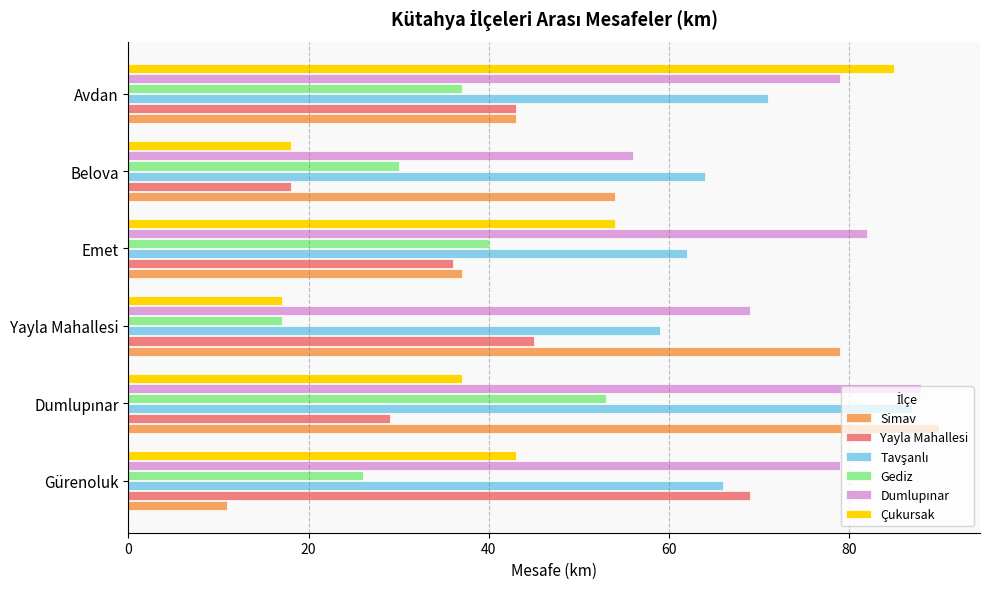

Where is Gediz nearest to the value 35?

Avdan